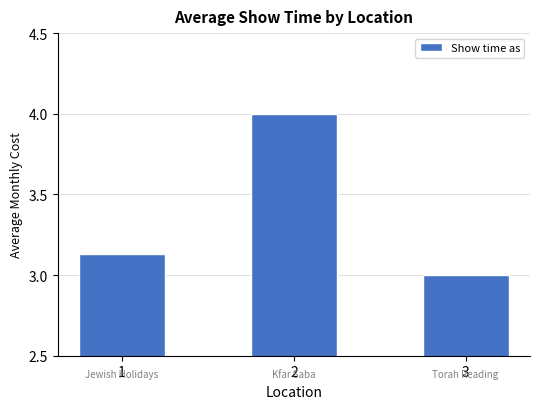

True or false: the data shows 0.8 at 3.

False